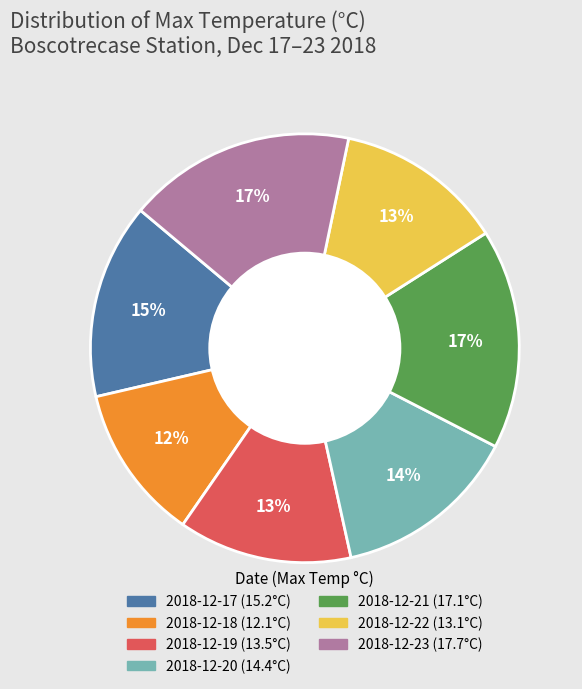

Combined, do 2018-12-20 and 2018-12-18 account for over 50%?

No